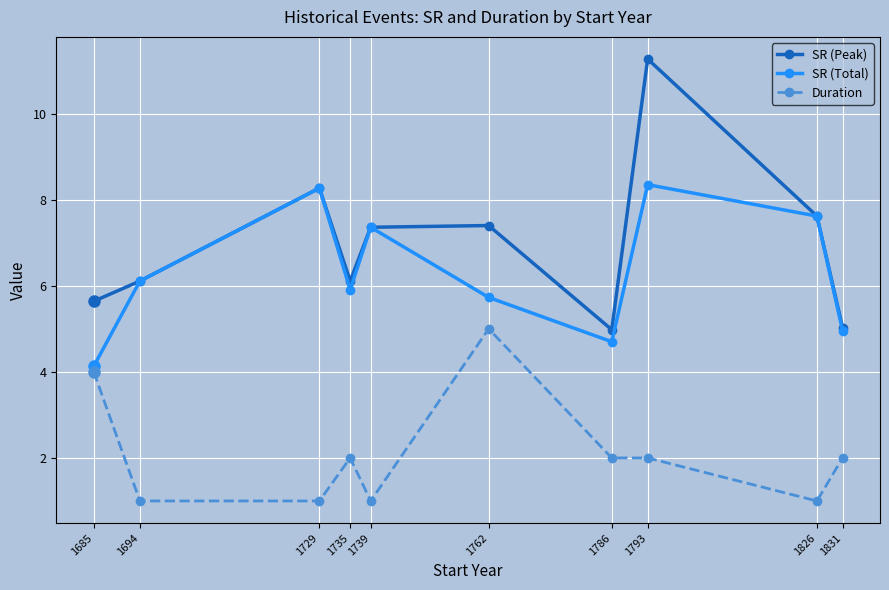

What is the value of the SR (Total) point at the 5th from the left?

7.4